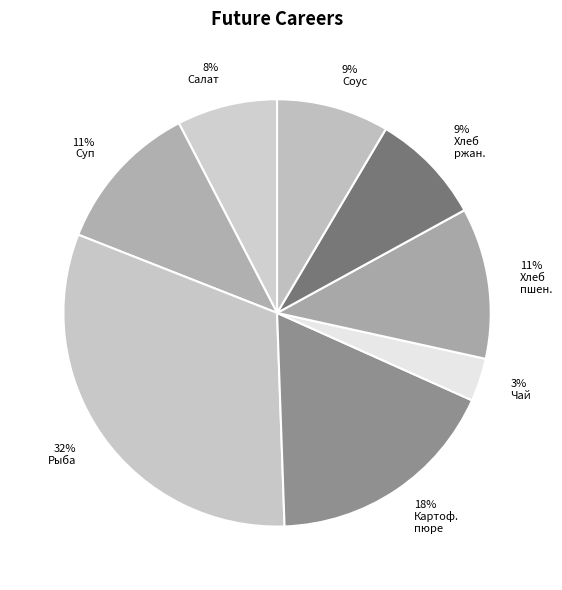

Count the number of slices in the pie.

8